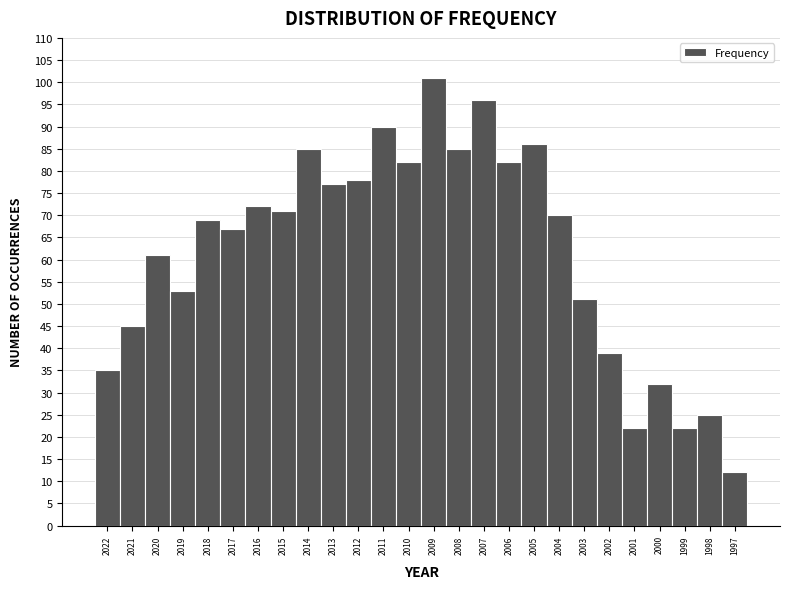

Reading left to right, transcribe all the data shown in this chart.

35	45	61	53	69	67	72	71	85	77	78	90	82	101	85	96	82	86	70	51	39	22	32	22	25	12